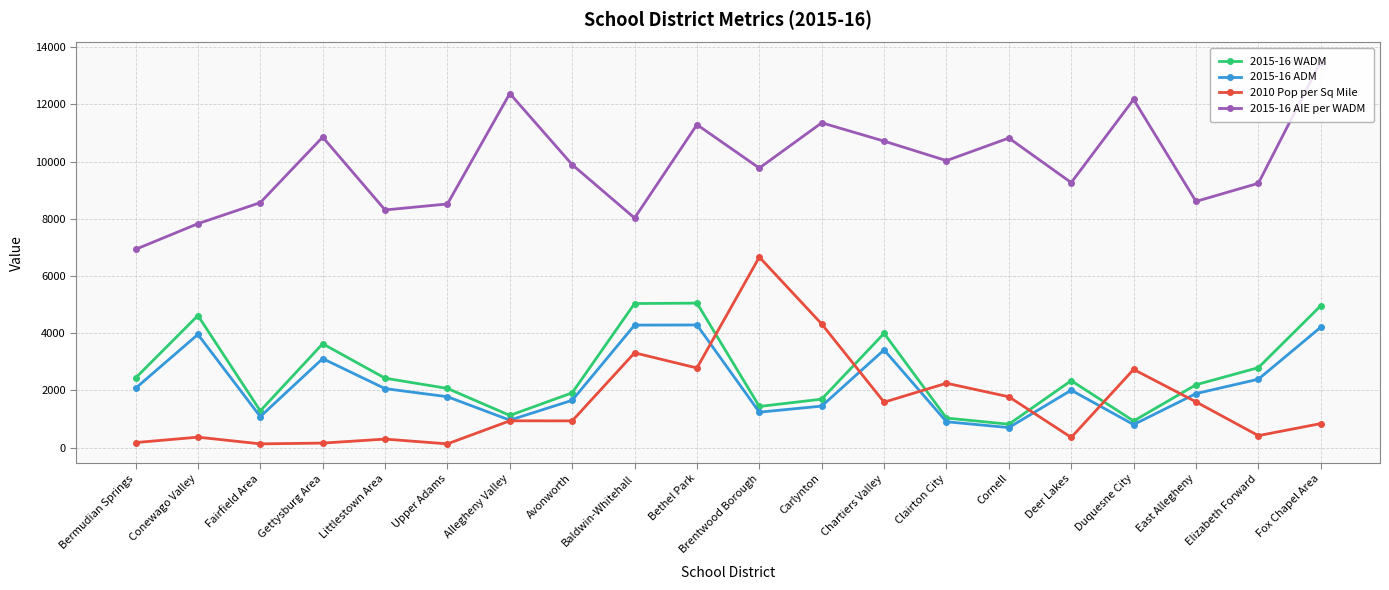

At which category does 2015-16 AIE per WADM reach its first local peak?

Gettysburg Area